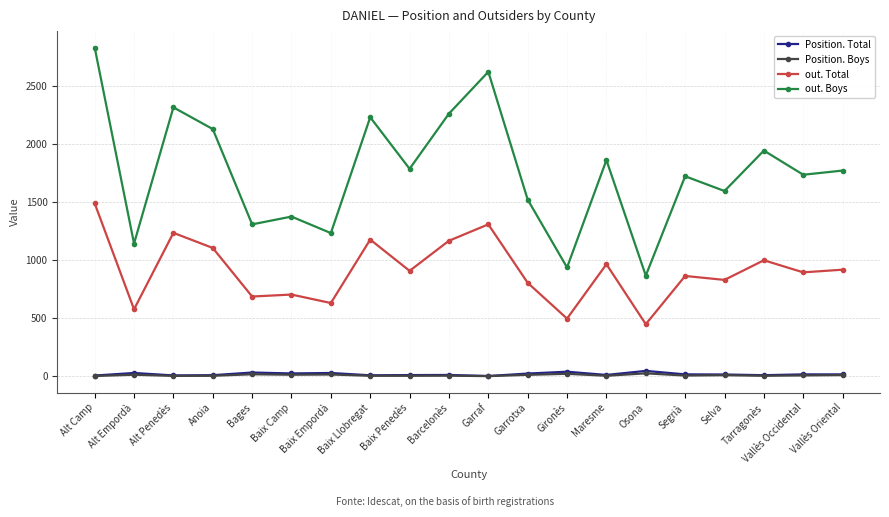

What is the label of the 9th point from the right?

Garrotxa